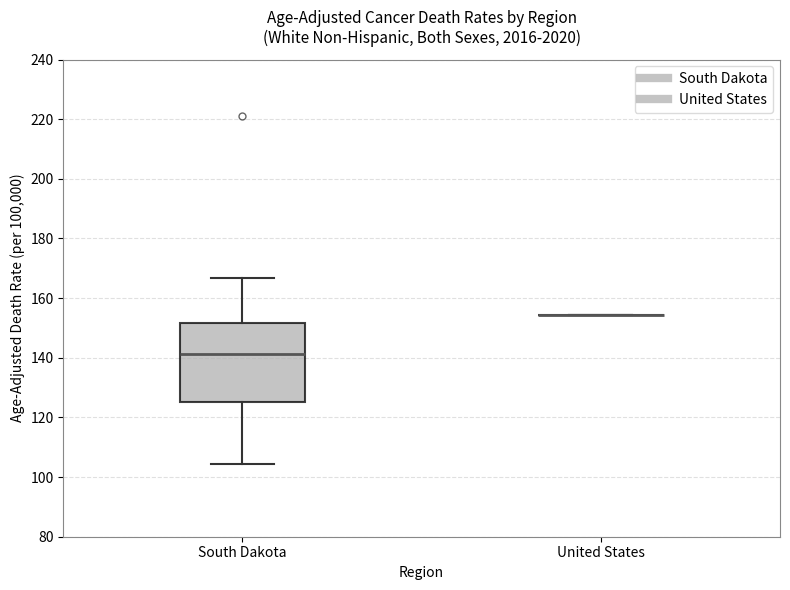

Comparing the boxes themselves (not the whiskers), which one is the tallest?

South Dakota